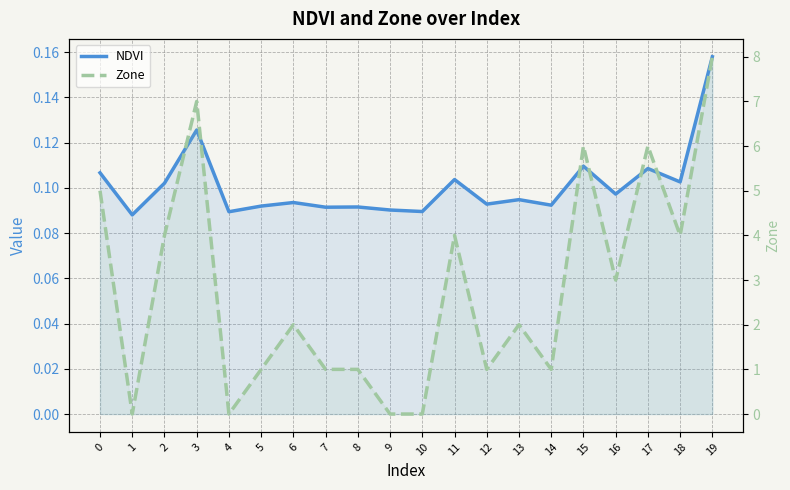

At which category is the sum across all series the highest?

19